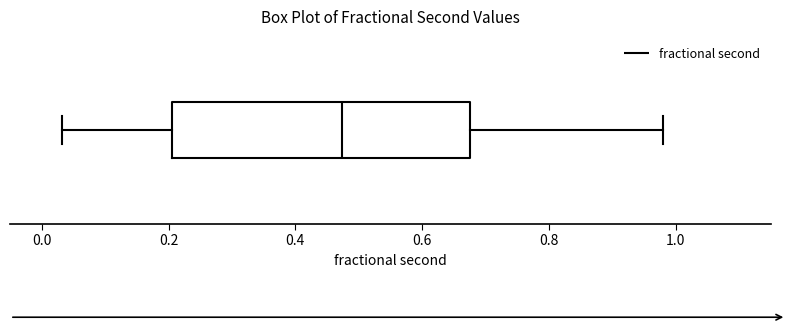

Transcribe this box plot: give where the median line is, the range the box spans, and where the two whiskers end, as read against the x-axis. The values are not printed on the chart, so give them approximately, as read against the axis.

median 0.48, box 0.20 to 0.68, whiskers 0.04 to 0.98